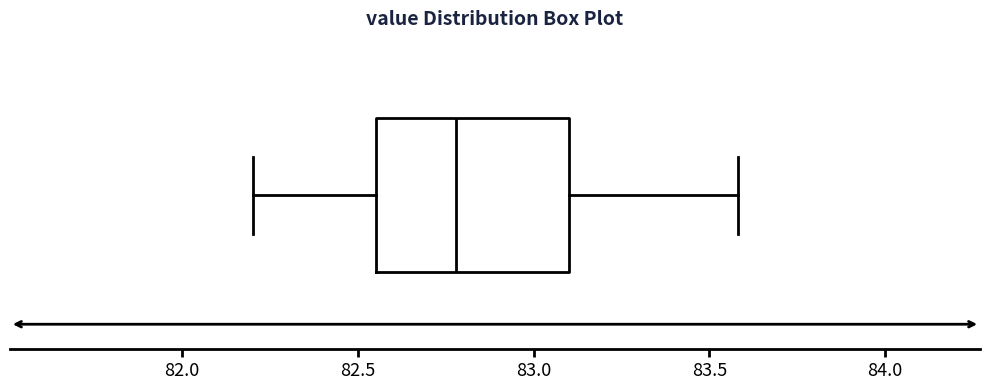

Where is the right edge of the box on the x-axis? The values are not printed on the chart, so give them approximately, as read against the axis.

83.10